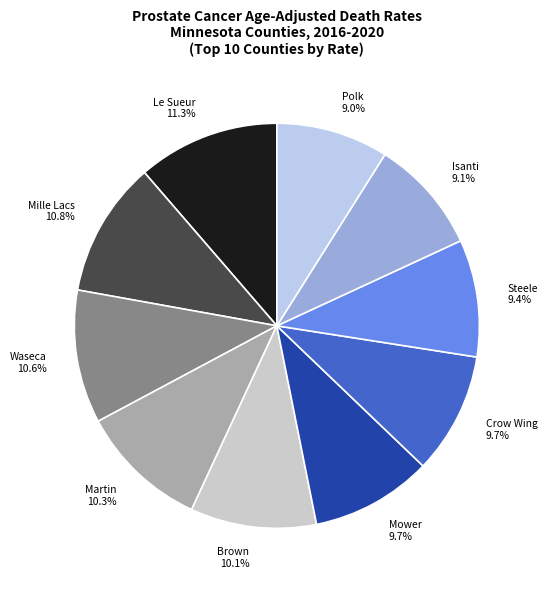

What portion of the pie excludes Martin?

89.7%